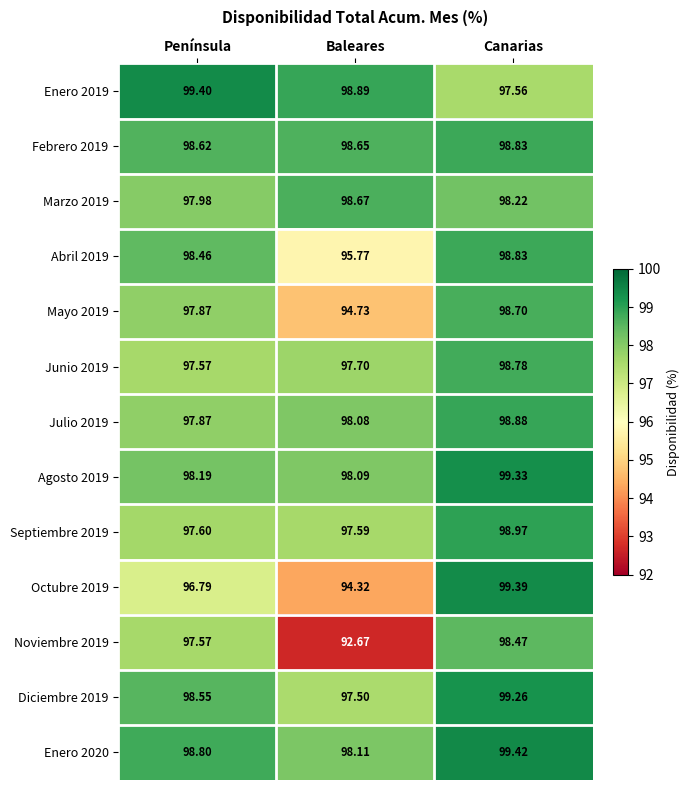

At which label is Diciembre 2019 closest to 98?

Baleares